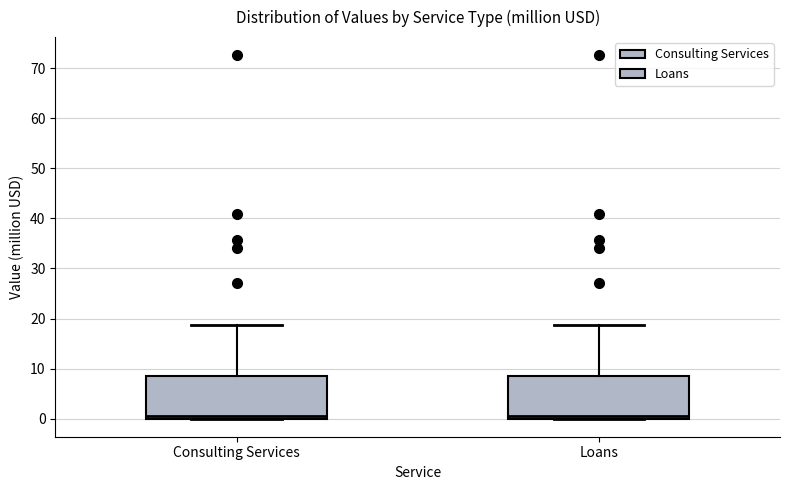

Reading left to right, transcribe this box plot: for each box, give where its median line is, the range the box spans, and where its two whiskers end, as read against the y-axis. The values are not printed on the chart, so give them approximately, as read against the axis.

Consulting Services: median 1, box 0 to 9, whiskers 0 to 19
Loans: median 1, box 0 to 9, whiskers 0 to 19